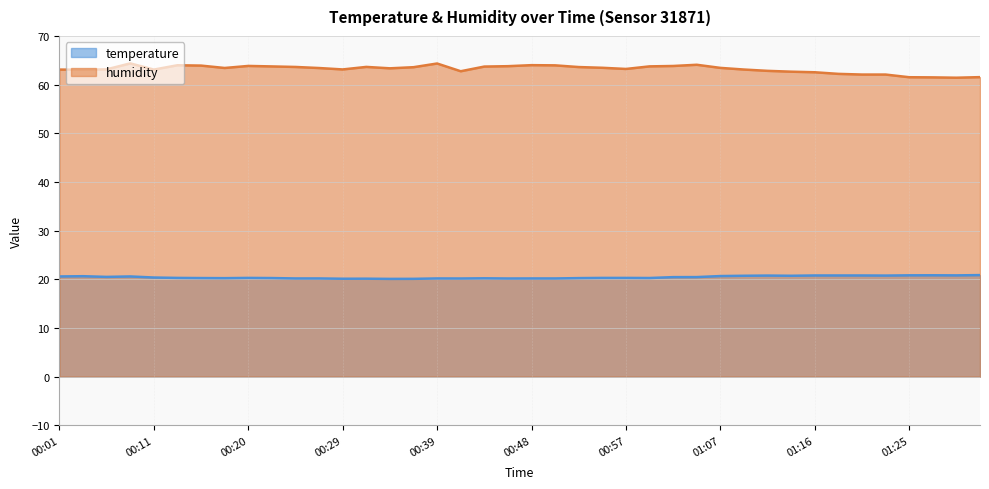

At which category is the sum across all series the highest?

00:08